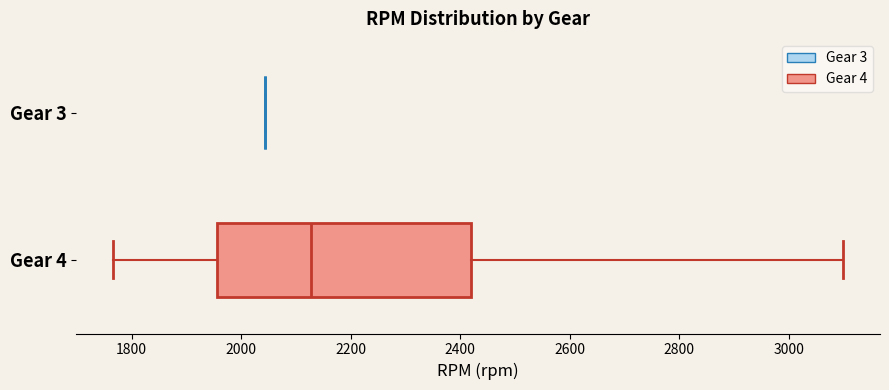

Which box is the widest, from its left edge to its right edge?

Gear 4